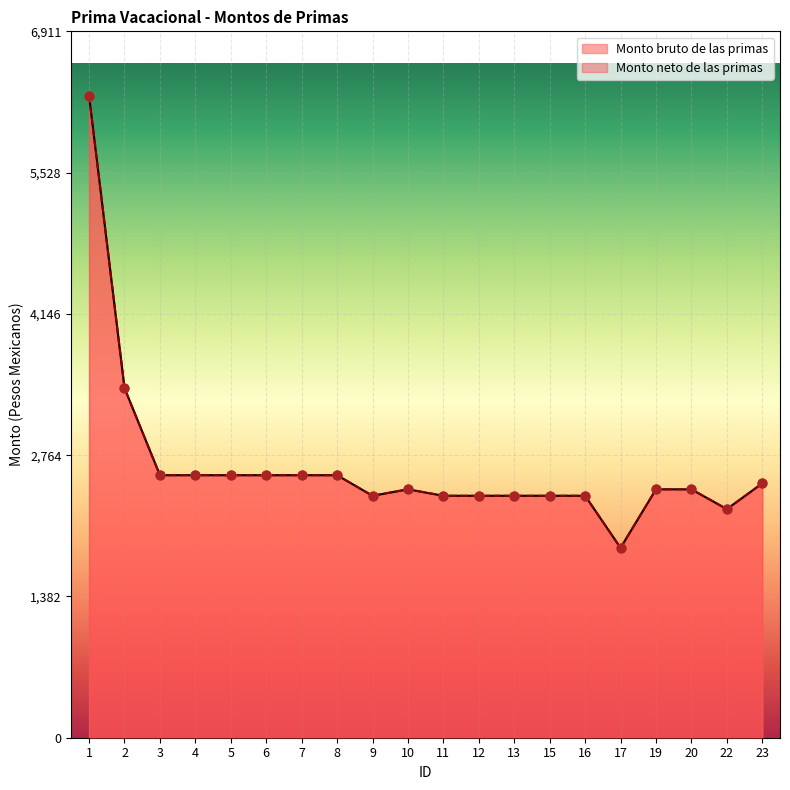

Which series has the largest total across all categories?

Monto bruto de las primas